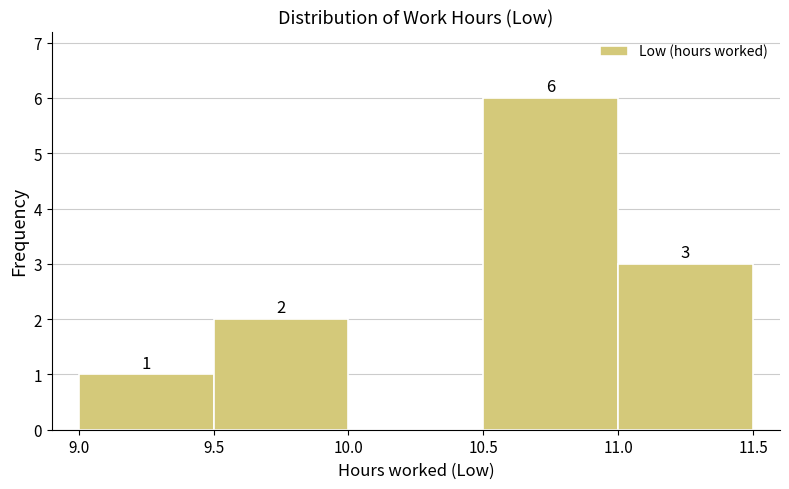

Over which range of the x-axis is the bar tallest?

10.5 to 11.0